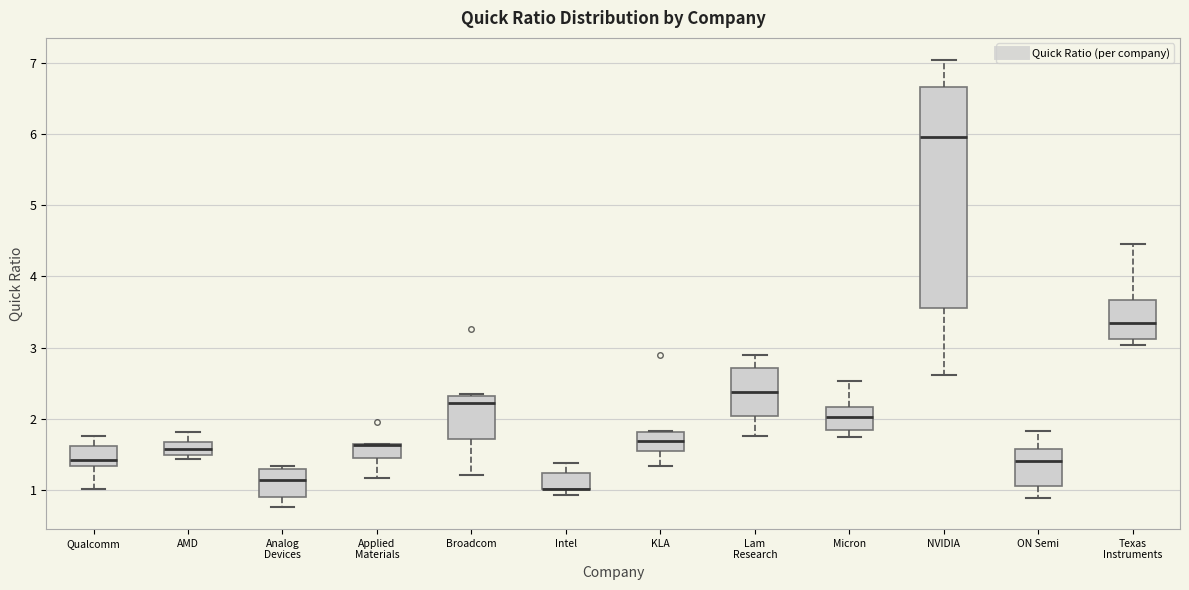

Reading left to right, transcribe this box plot: for each box, give where its median line is, the range the box spans, and where its two whiskers end, as read against the y-axis. The values are not printed on the chart, so give them approximately, as read against the axis.

Qualcomm: median 1.4, box 1.3 to 1.6, whiskers 1.0 to 1.8
AMD: median 1.6, box 1.5 to 1.7, whiskers 1.4 to 1.8
Analog Devices: median 1.1, box 0.9 to 1.3, whiskers 0.8 to 1.3 (just above the box's upper edge)
Applied Materials: median 1.6 (drawn on the box's upper edge), box 1.4 to 1.6, whiskers 1.2 to 1.6
Broadcom: median 2.2, box 1.7 to 2.3, whiskers 1.2 to 2.3
Intel: median 1.0 (drawn on the box's lower edge), box 1.0 to 1.2, whiskers 0.9 to 1.4
KLA: median 1.7, box 1.5 to 1.8, whiskers 1.3 to 1.8
Lam Research: median 2.4, box 2.0 to 2.7, whiskers 1.8 to 2.9
Micron: median 2.0, box 1.8 to 2.2, whiskers 1.7 to 2.5
NVIDIA: median 6.0, box 3.6 to 6.7, whiskers 2.6 to 7.0
ON Semi: median 1.4, box 1.1 to 1.6, whiskers 0.9 to 1.8
Texas Instruments: median 3.3, box 3.1 to 3.7, whiskers 3.0 to 4.5